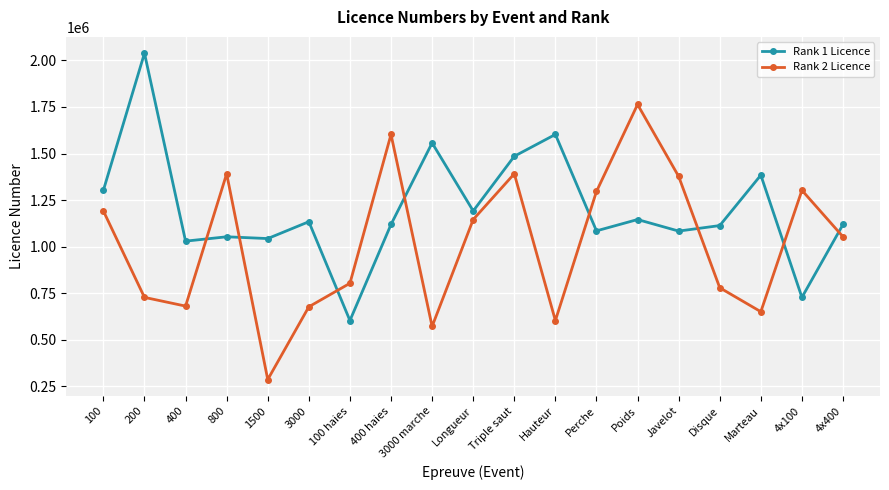

What is the value of the Rank 2 Licence point at the 14th from the left?

1763405